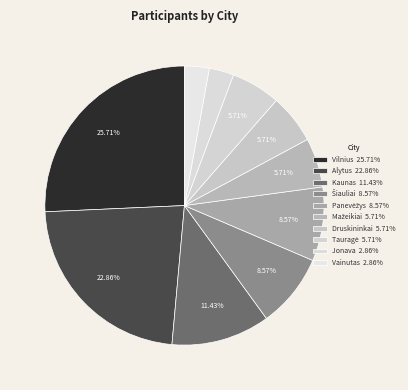

How many segments does this pie chart have?

10